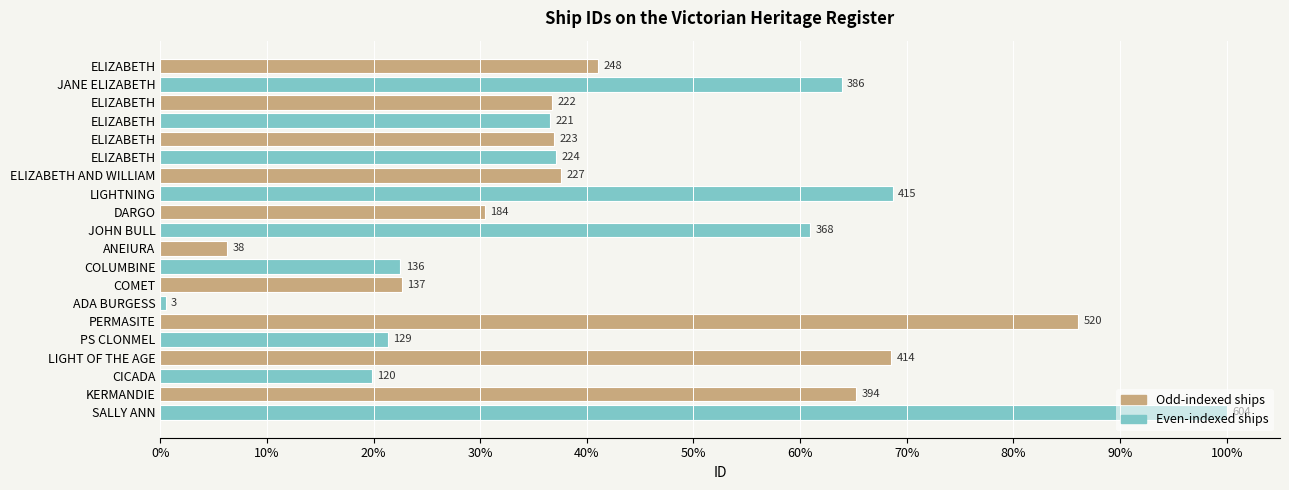

Are the bars horizontal?

Yes